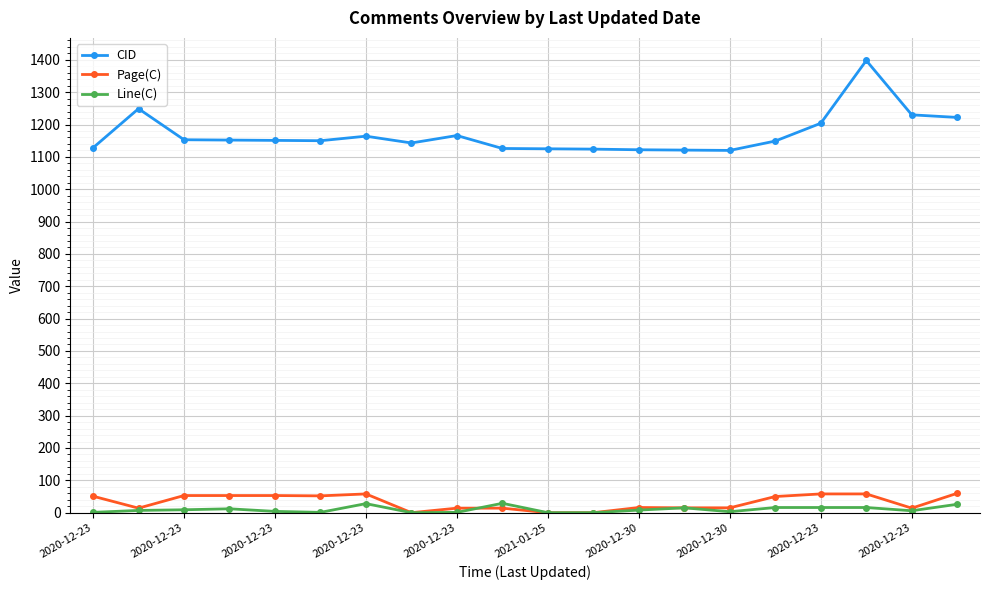

How many categories are shown in the chart?

20